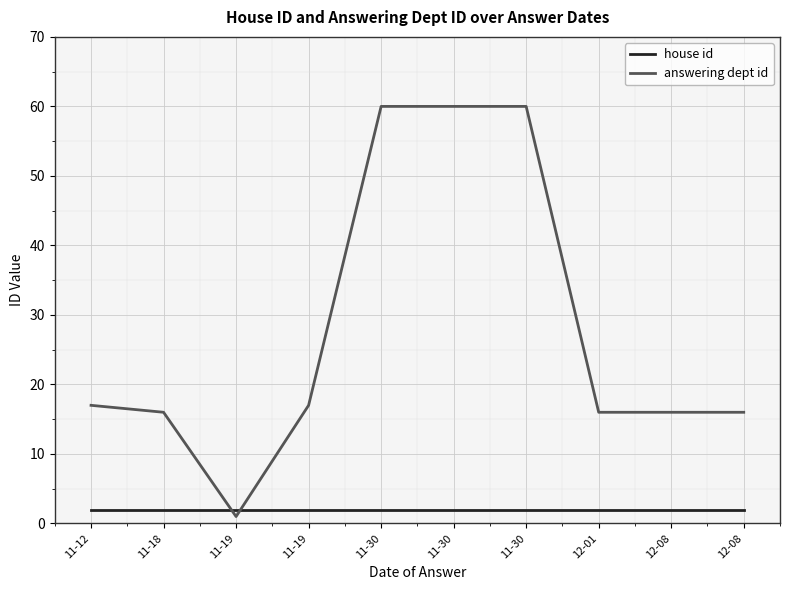

What is the difference between the maximum and second lowest values in the answering dept id series?

44